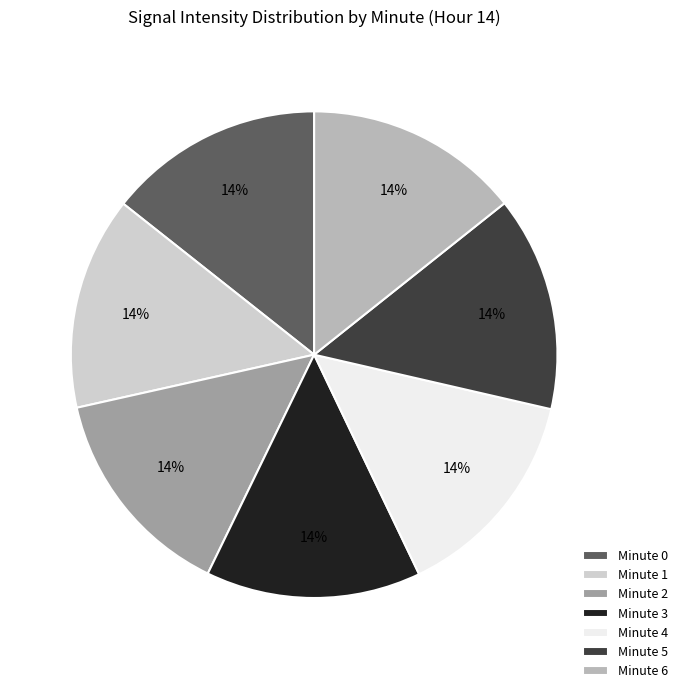

To the nearest percent, what is the difference between the largest and smallest slice percentages?

0%